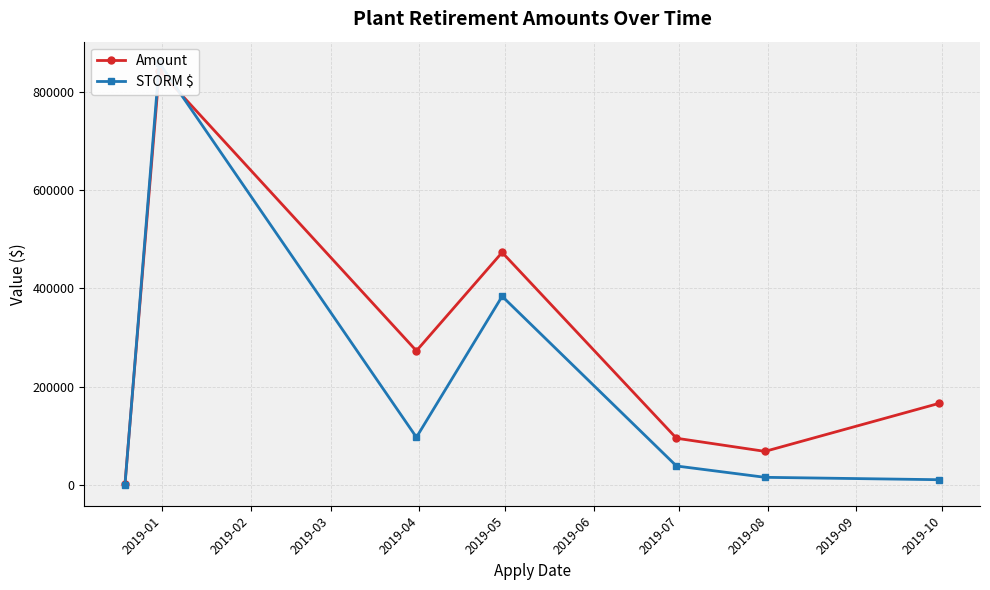

What is the difference between the maximum and minimum values in the Amount series?

841680.9